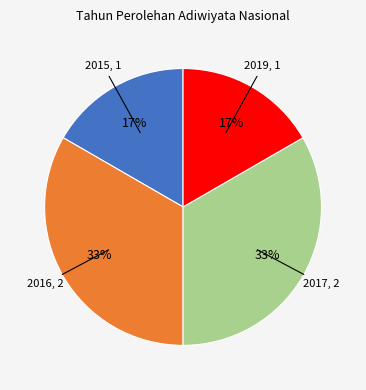

To the nearest percent, what is the average slice percentage?

25%